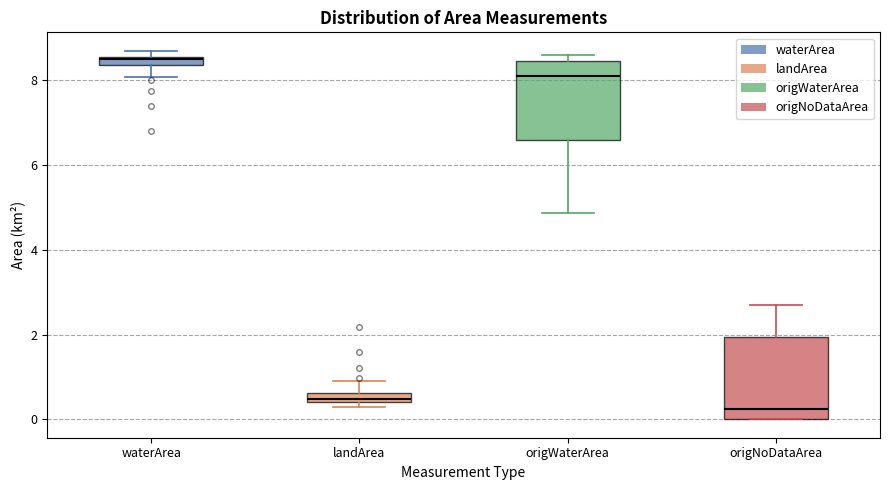

Which box has the lowest median line?

origNoDataArea